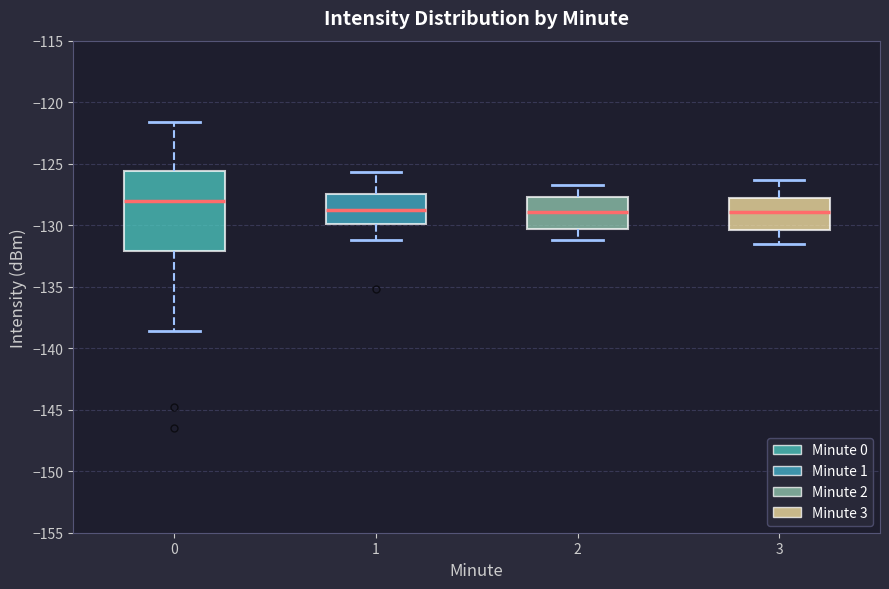

Reading left to right, transcribe this box plot: for each box, give where its median line is, the range the box spans, and where its two whiskers end, as read against the y-axis. The values are not printed on the chart, so give them approximately, as read against the axis.

0: median -128.0, box -132.0 to -125.5, whiskers -138.5 to -121.5
1: median -129.0, box -130.0 to -127.5, whiskers -131.0 to -125.5
2: median -129.0, box -130.5 to -127.5, whiskers -131.0 to -126.5
3: median -129.0, box -130.5 to -128.0, whiskers -131.5 to -126.5